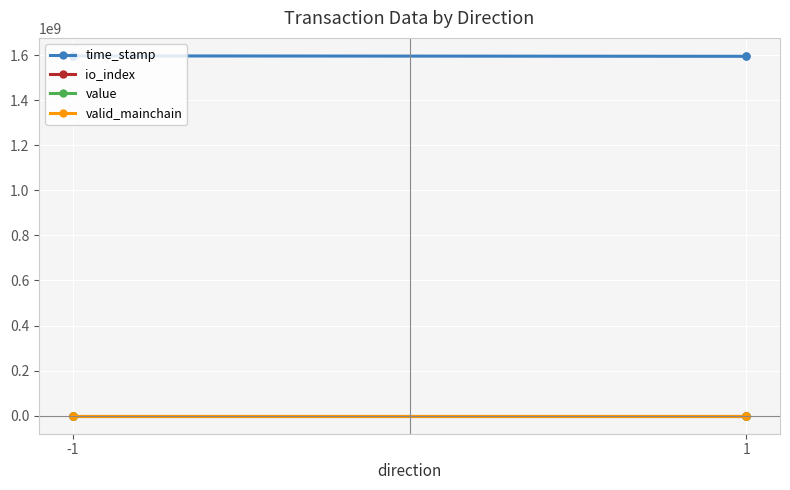

Which has a higher value, -1 or -1?

-1